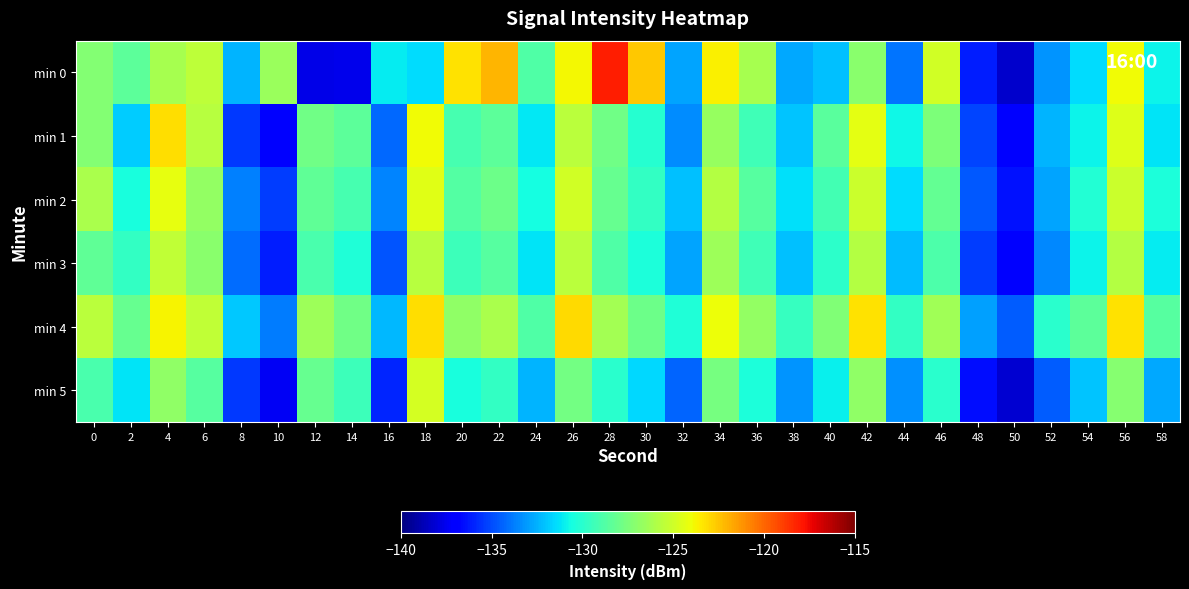

Which label corresponds to the smallest value in the chart?

50